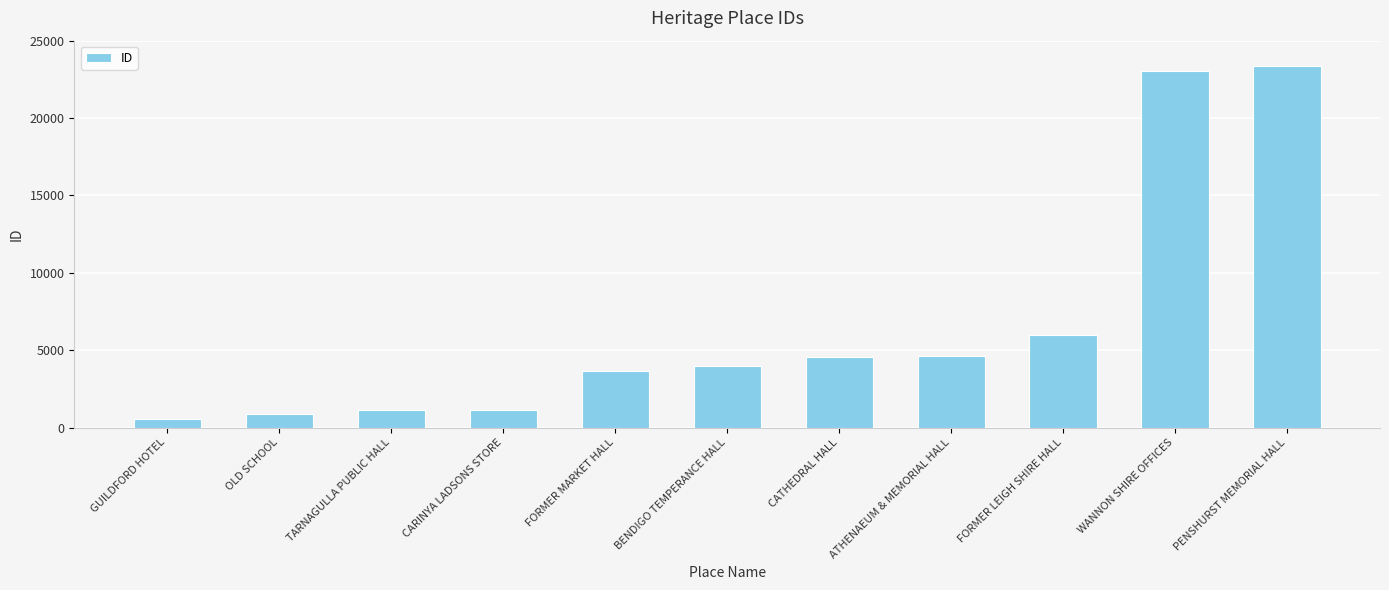

What is the label of the 7th bar from the left?

CATHEDRAL HALL